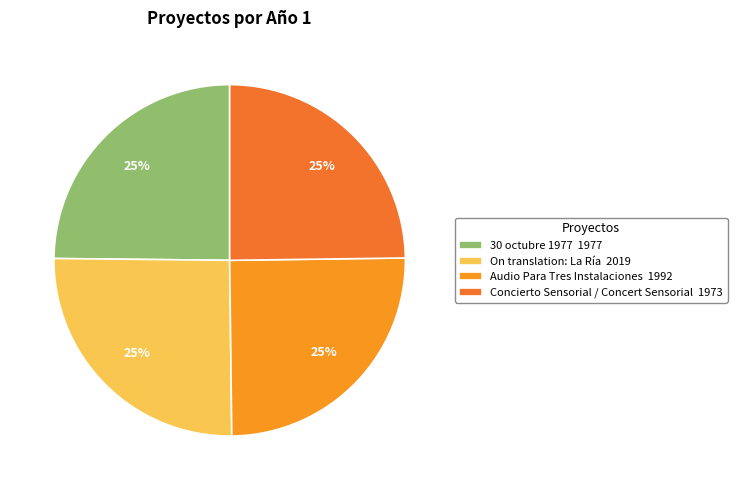

Count the number of slices in the pie.

4